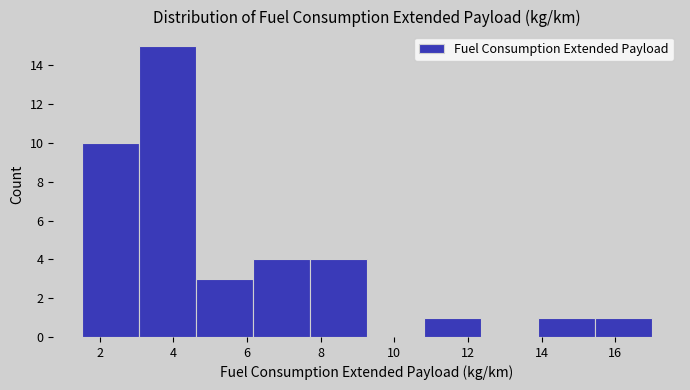

Reading left to right, list every bar in this chart as the range it spans on the x-axis followed by its height. Neither the bar edges nor the heights are printed on the chart, so give them approximately, as read against the axes.

1.6 to 3.0: 10
3.0 to 4.6: 15
4.6 to 6.2: 3
6.2 to 7.8: 4
7.8 to 9.2: 4
9.2 to 10.8: 0
10.8 to 12.4: 1
12.4 to 13.8: 0
13.8 to 15.4: 1
15.4 to 17.0: 1